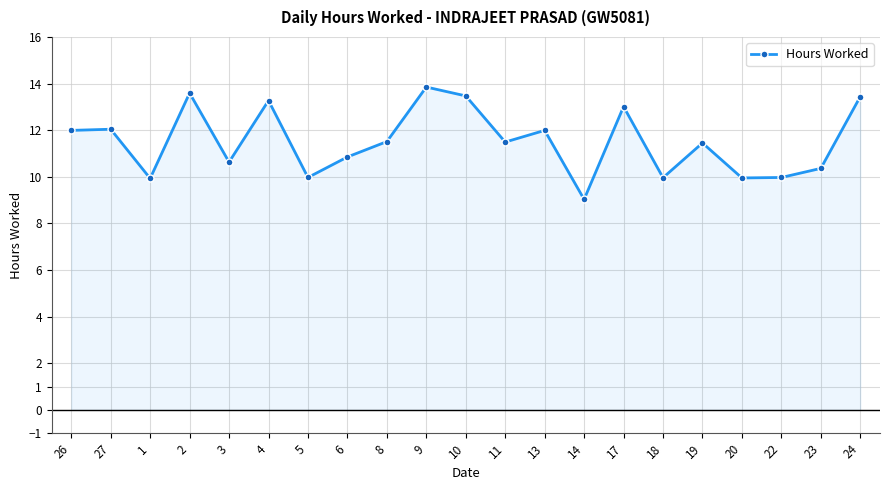

Approximately how many times larger is the value at 18 compared to 10?

0.7